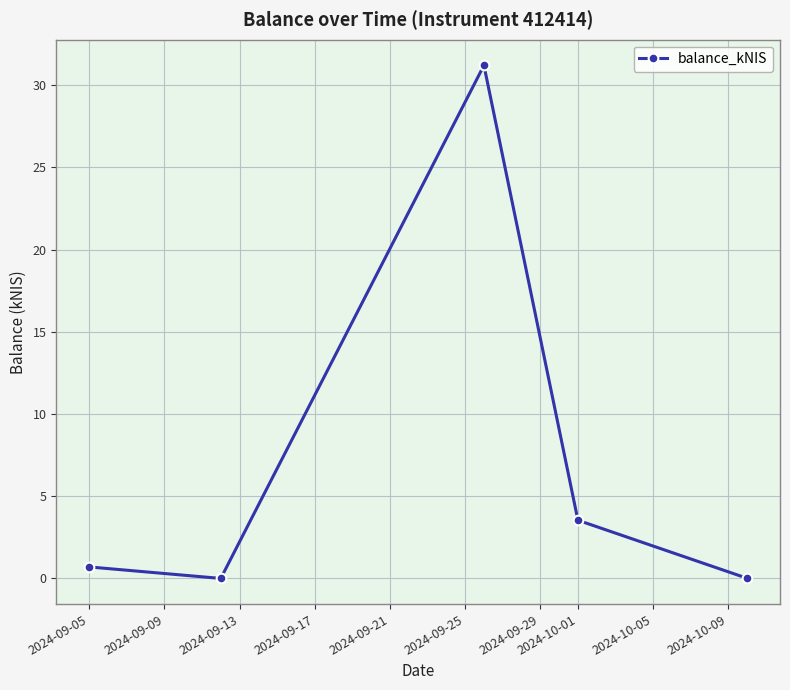

What is the value of the 4th point from the left?

3.5